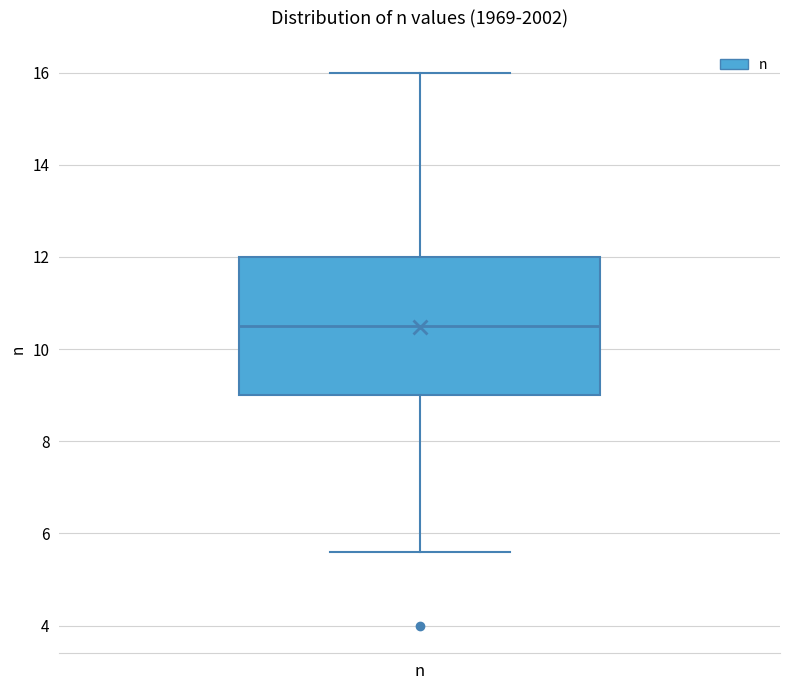

Read this box plot against the y-axis: the position of the median line, the range covered by the box, and the ends of both whiskers. The values are not printed on the chart, so give them approximately, as read against the axis.

median 10.6, box 9.0 to 12.0, whiskers 5.6 to 16.0